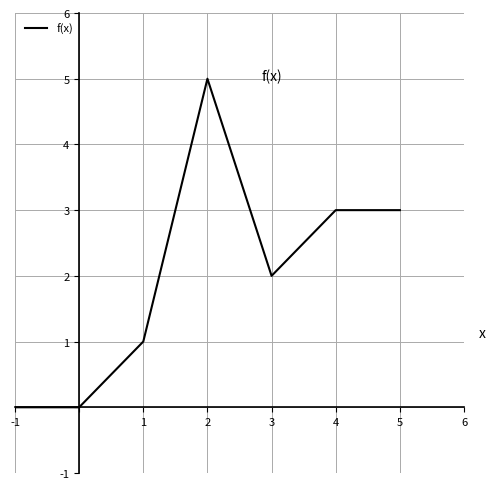

What is the maximum value shown in the chart?

5